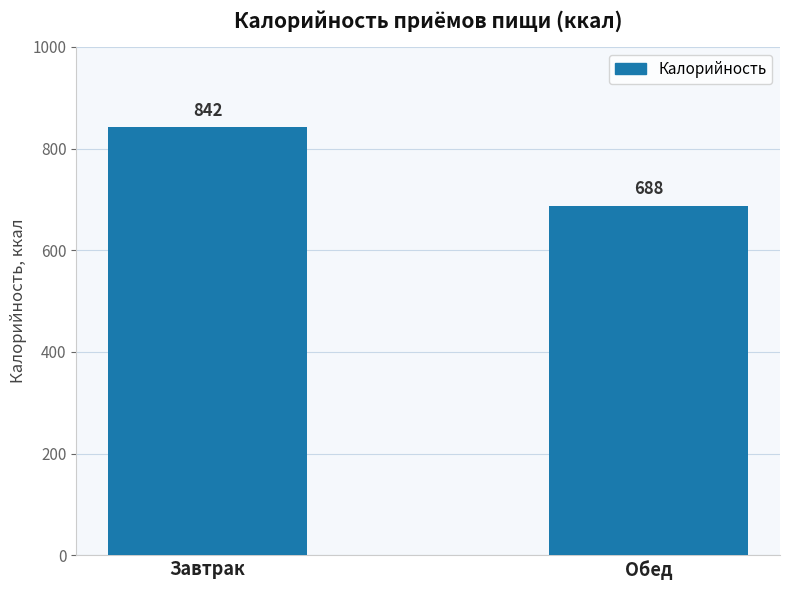

Reading right to left, list all the values displayed in this chart.

Обед=688	Завтрак=842